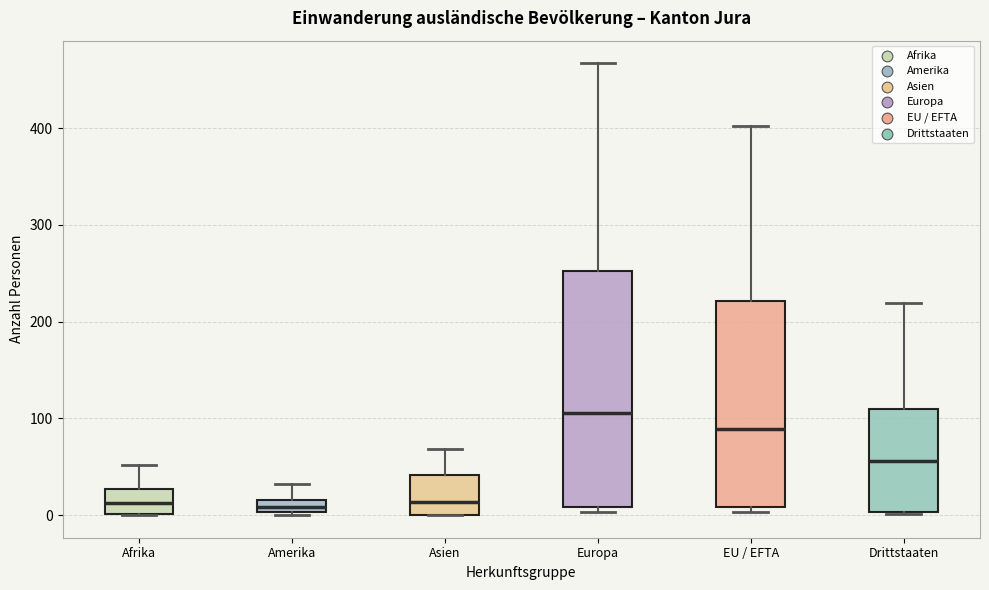

Which box has the highest median line?

Europa